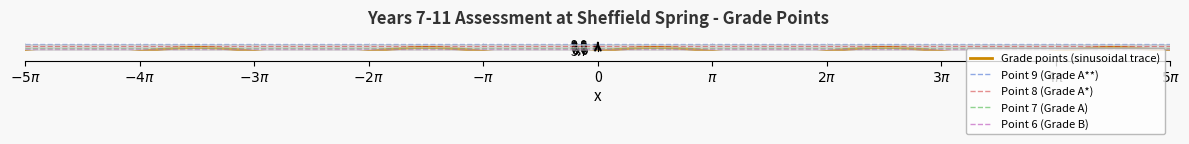

True or false: Point 9 and Point 7 cross at least once.

False